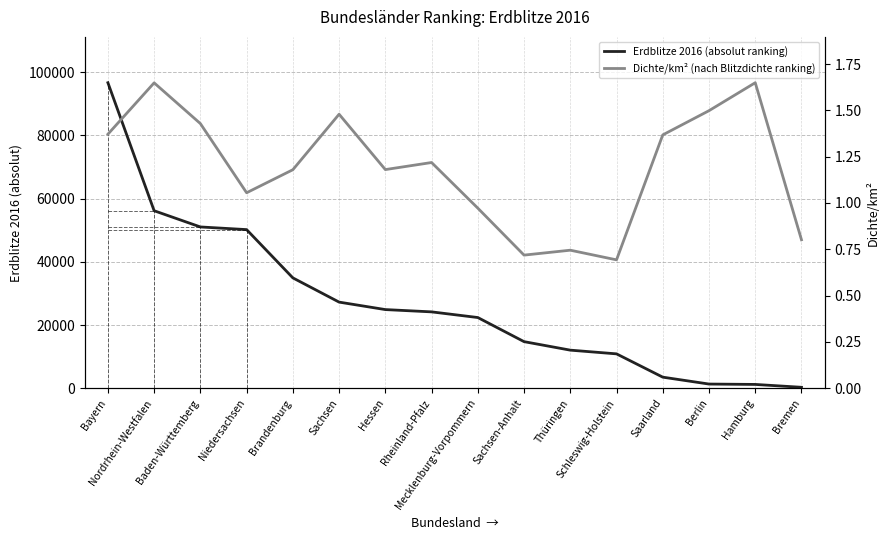

True or false: Dichte/km² (nach Blitzdichte ranking) and Erdblitze 2016 (absolut ranking) intersect in this chart.

False